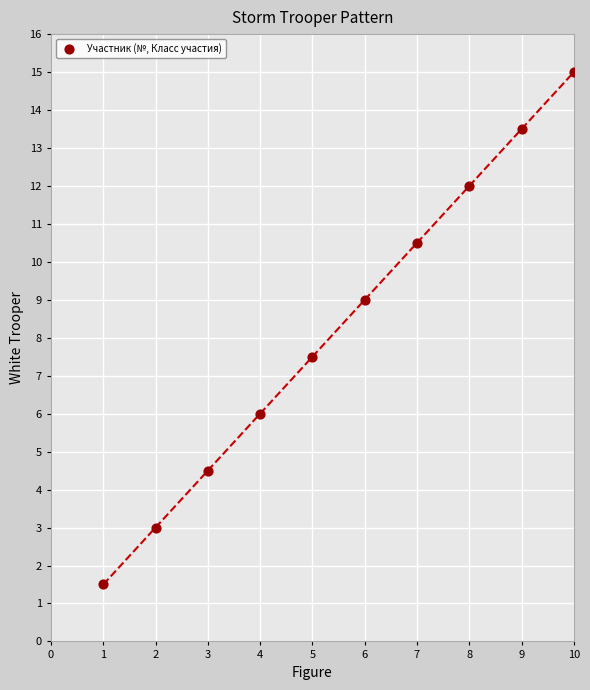

What is the range of Y values (max minus min)?

13.5